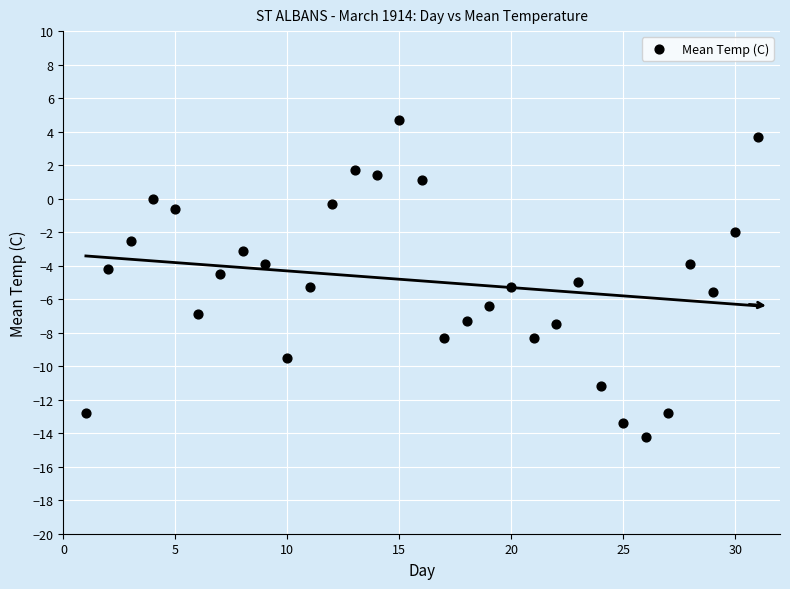

What is the range of Y values (max minus min)?

18.9